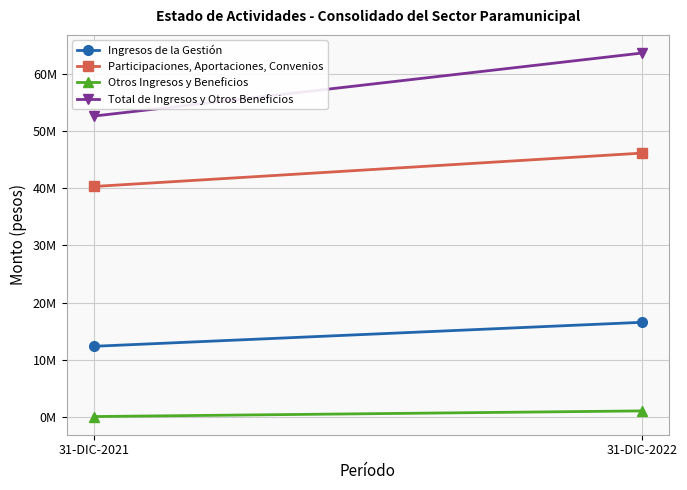

Which has a higher value, 31-DIC-2022 or 31-DIC-2021?

31-DIC-2022